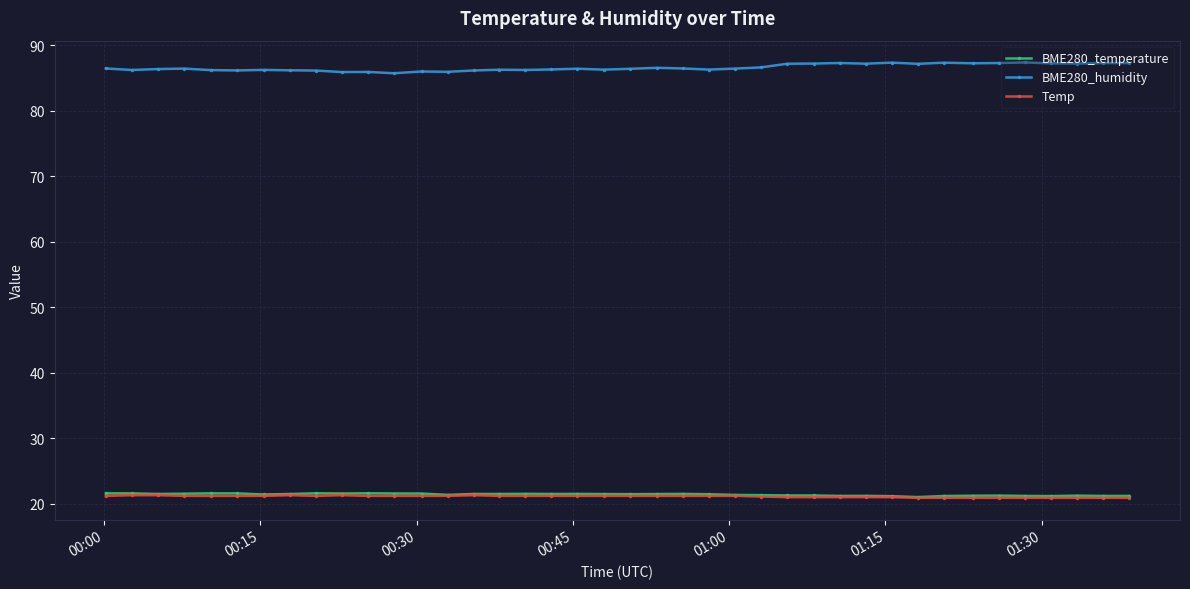

What is the smallest value displayed?

20.9